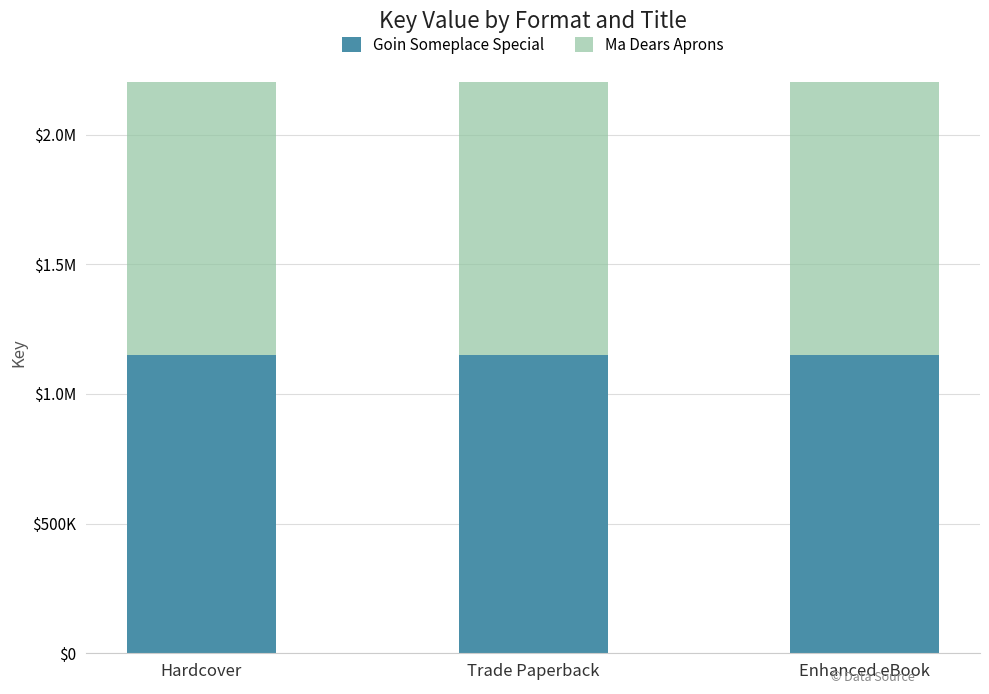

What are all the series names shown in the legend?

Goin Someplace Special, Ma Dears Aprons